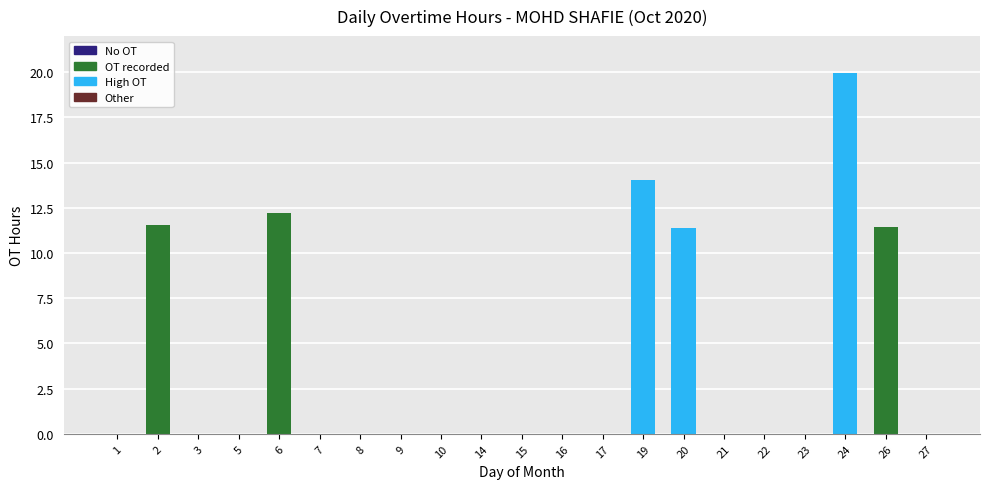

Count the number of data series in this chart.

1